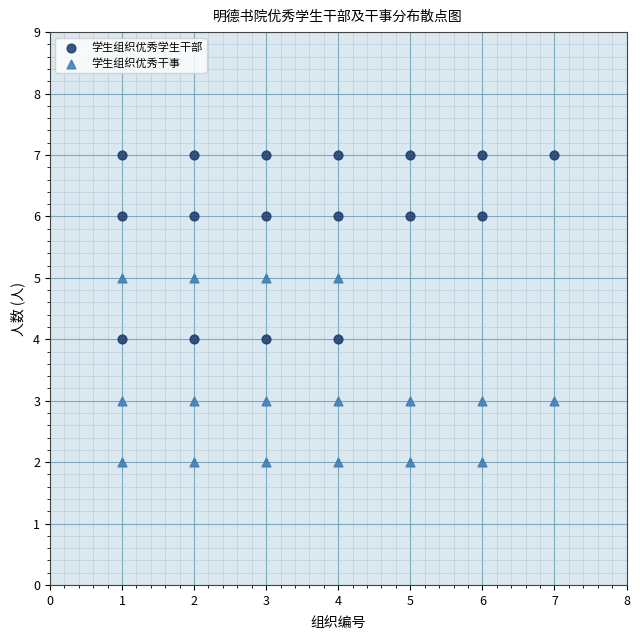

Which series contains the highest Y value?

学生组织优秀学生干部